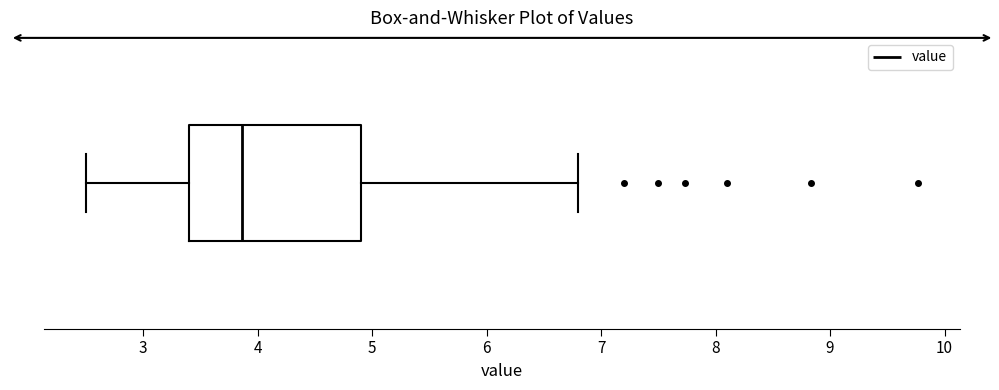

Transcribe this box plot: give where the median line is, the range the box spans, and where the two whiskers end, as read against the x-axis. The values are not printed on the chart, so give them approximately, as read against the axis.

median 3.9, box 3.4 to 4.9, whiskers 2.5 to 6.8